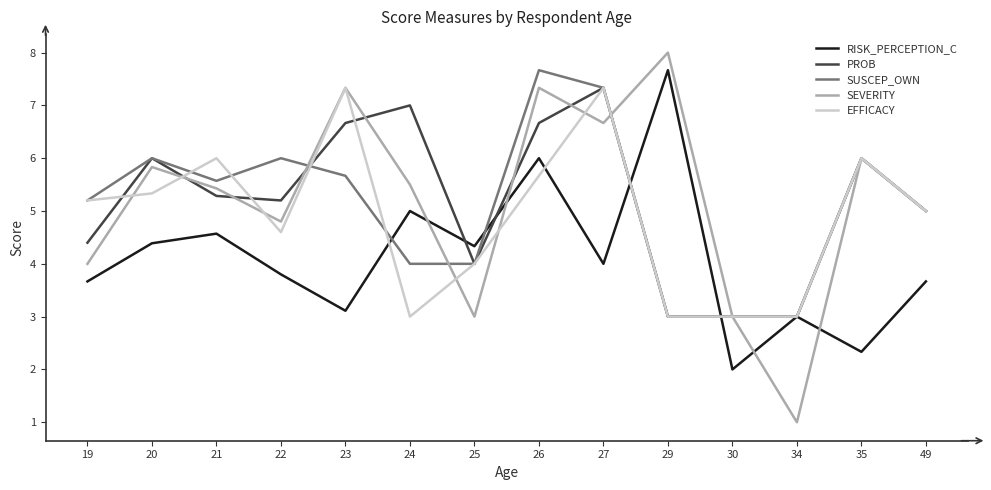

Reading right to left, extract all data points from this chart.

RISK_PERCEPTION_C: 3.7	2.3	3.0	2.0	7.7	4.0	6.0	4.3	5.0	3.1	3.8	4.6	4.4	3.7
PROB: 5.0	6.0	3.0	3.0	3.0	7.3	6.7	4.0	7.0	6.7	5.2	5.3	6.0	4.4
SUSCEP_OWN: 5.0	6.0	3.0	3.0	3.0	7.3	7.7	4.0	4.0	5.7	6.0	5.6	6.0	5.2
SEVERITY: 5.0	6.0	1.0	3.0	8.0	6.7	7.3	3.0	5.5	7.3	4.8	5.4	5.8	4.0
EFFICACY: 5.0	6.0	3.0	3.0	3.0	7.3	5.7	4.0	3.0	7.3	4.6	6.0	5.3	5.2